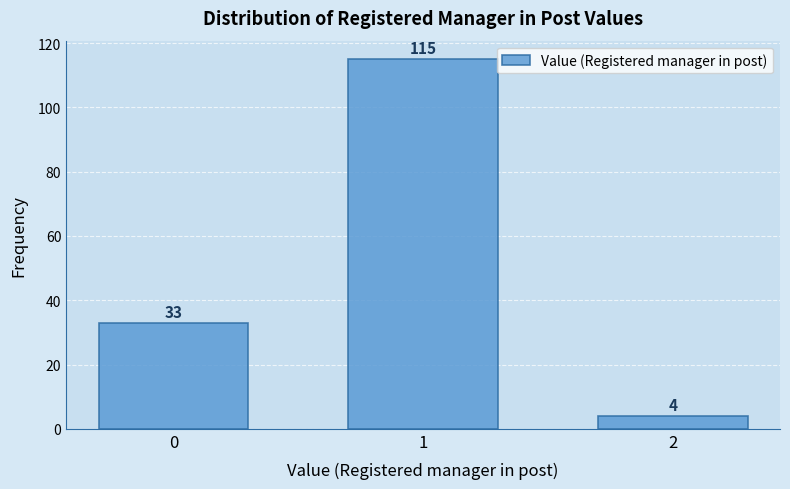

Reading right to left, what are all the values shown in this chart?

2=4	1=115	0=33